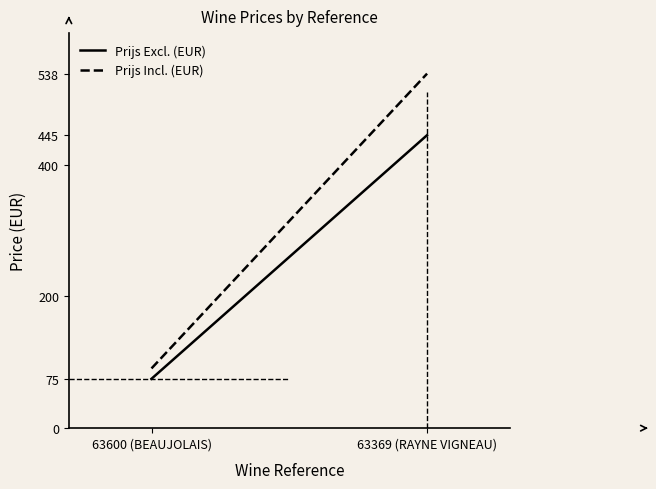

Which series has the largest total across all categories?

Prijs Incl. (EUR)